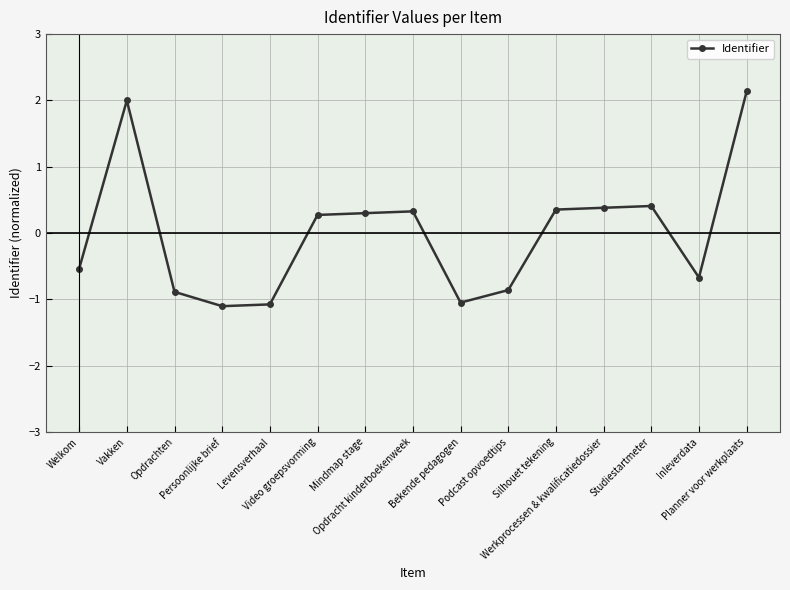

Reading left to right, what are all the values shown in this chart?

Welkom=-0.5	Vakken=2.0	Opdrachten=-0.9	Persoonlijke brief=-1.1	Levensverhaal=-1.1	Video groepsvorming=0.3	Mindmap stage=0.3	Opdracht kinderboekenweek=0.3	Bekende pedagogen=-1.0	Podcast opvoedtips=-0.9	Silhouet tekening=0.4	Werkprocessen & kwalificatiedossier=0.4	Studiestartmeter=0.4	Inleverdata=-0.7	Planner voor werkplaats=2.1